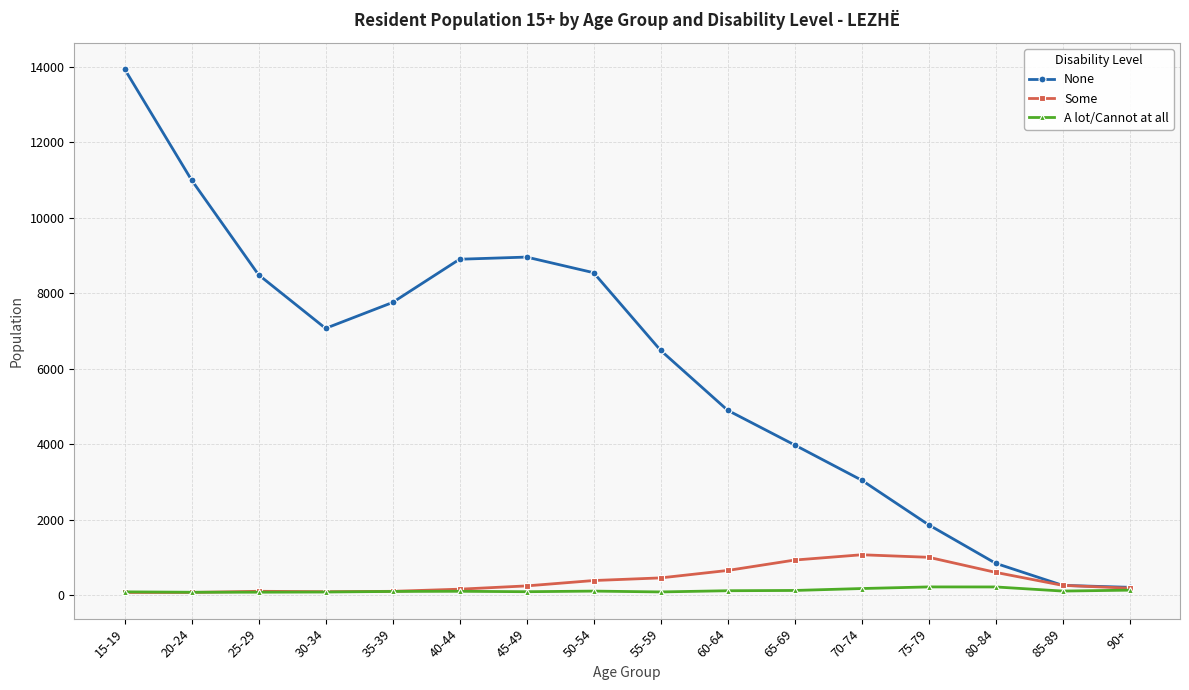

Between 30-34 and 60-64, which series saw the biggest shift?

None